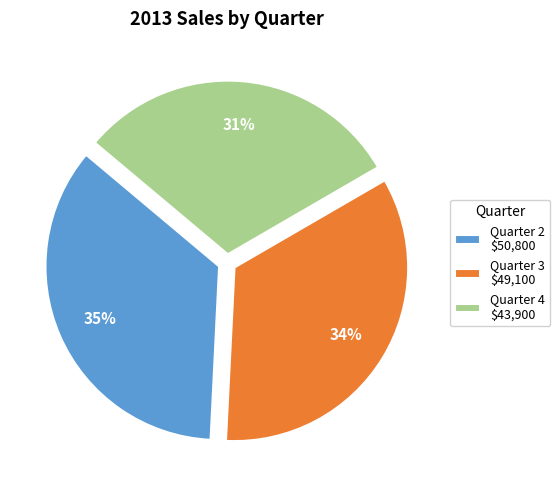

Does Quarter 3 represent more than half of the total?

No